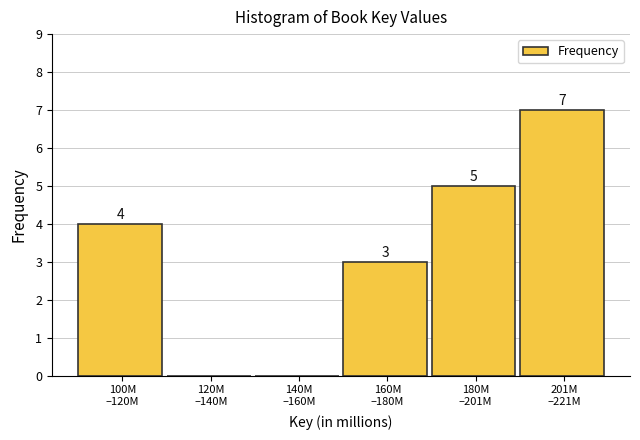

What is the greatest value displayed?

7